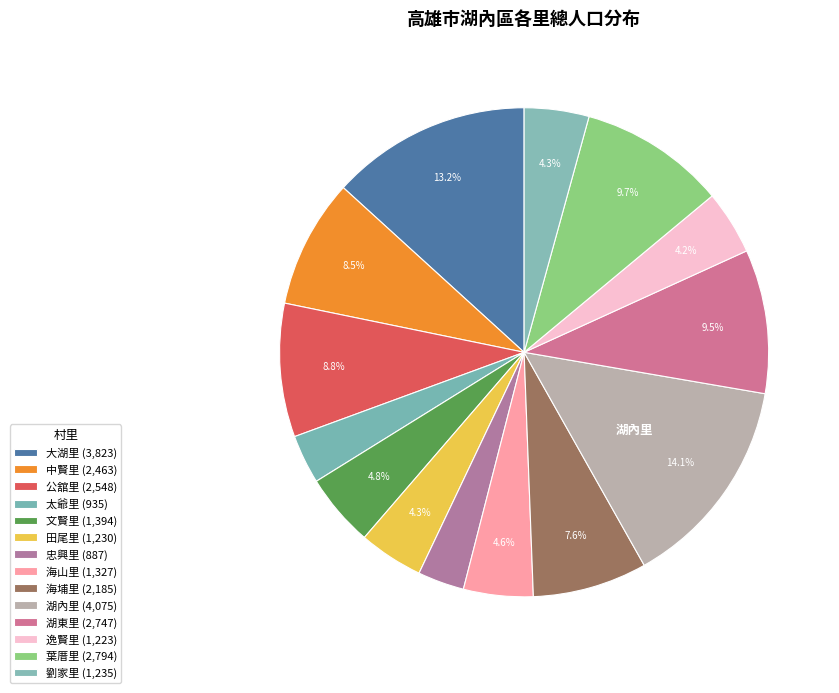

Count the number of slices in the pie.

14